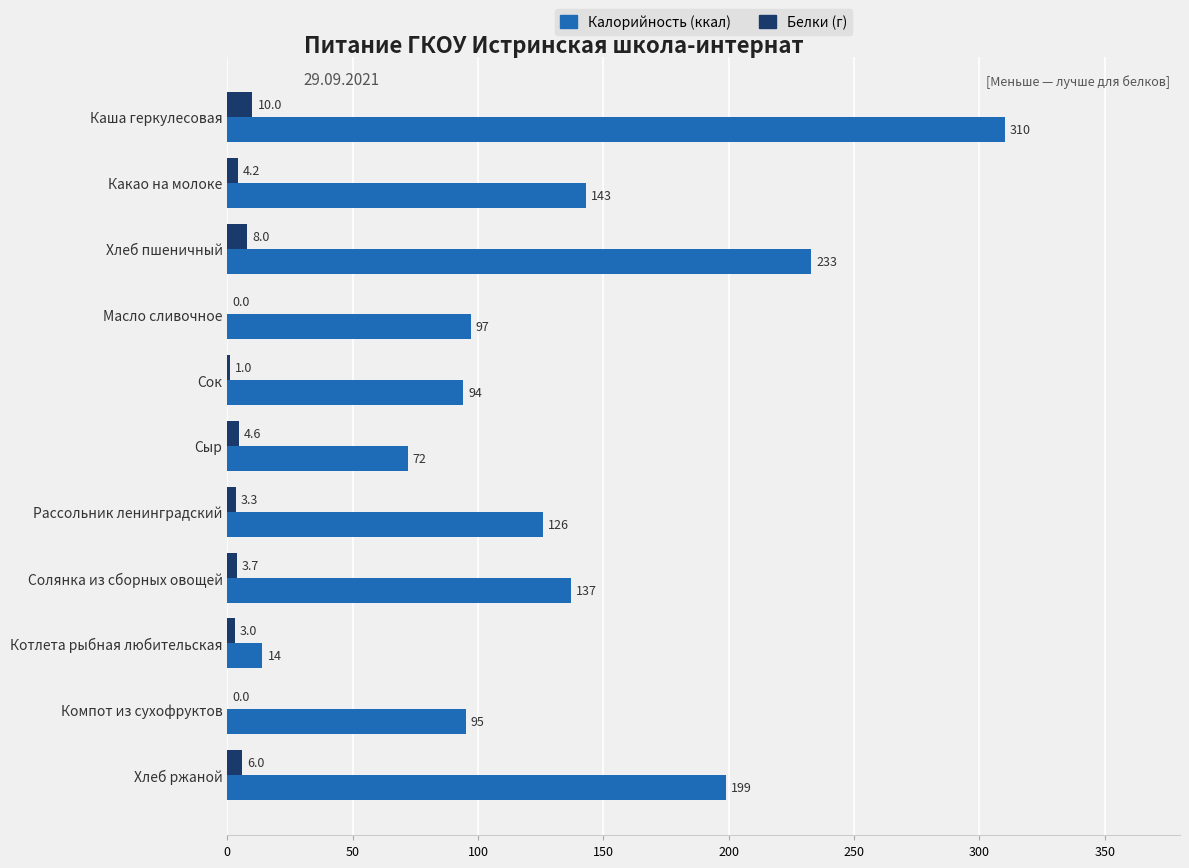

What is the sum of the Калорийность (ккал) values at Сыр and Какао на молоке?

215.0